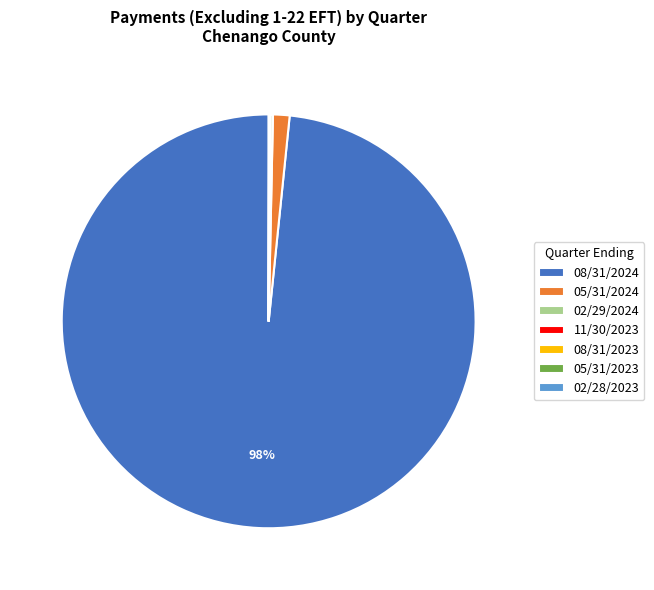

What is the largest slice in the pie chart?

08/31/2024